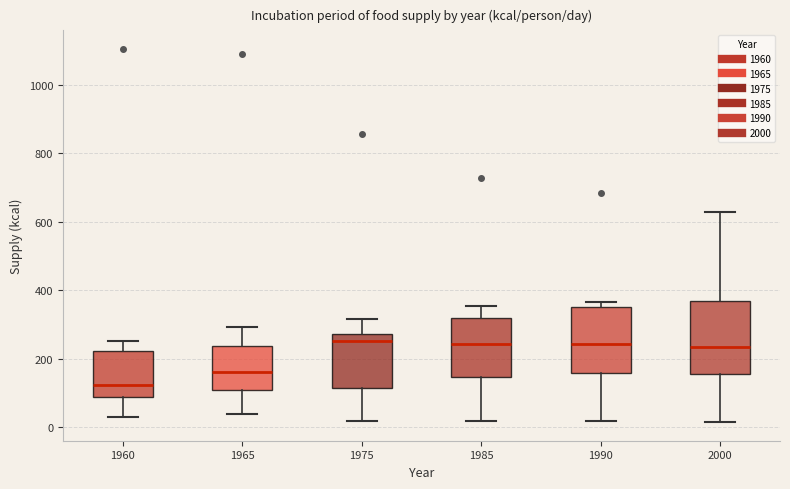

Which box has the lowest median line?

1960